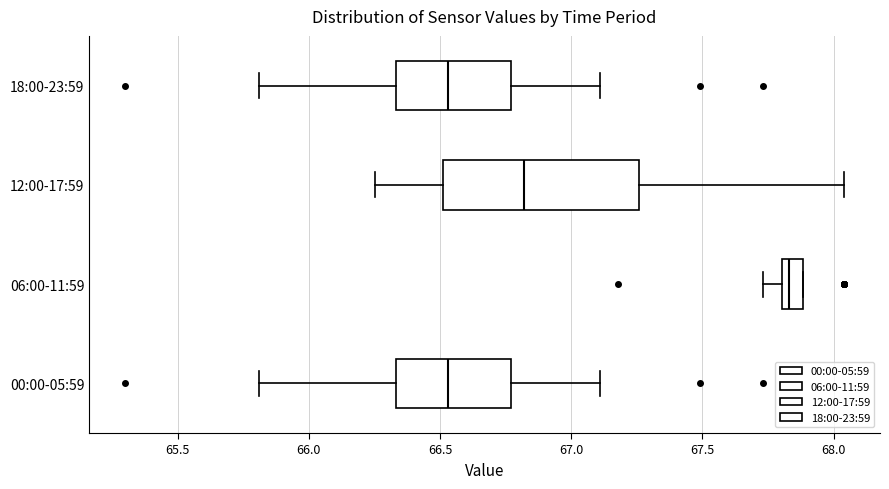

Reading bottom to top, read every box against the x-axis: the position of its median line, the range the box covers, and the ends of its whiskers. The values are not printed on the chart, so give them approximately, as read against the axis.

00:00-05:59: median 66.55, box 66.35 to 66.75, whiskers 65.80 to 67.10
06:00-11:59: median 67.85, box 67.80 to 67.90, whiskers 67.75 to 67.90
12:00-17:59: median 66.80, box 66.50 to 67.25, whiskers 66.25 to 68.05
18:00-23:59: median 66.55, box 66.35 to 66.75, whiskers 65.80 to 67.10